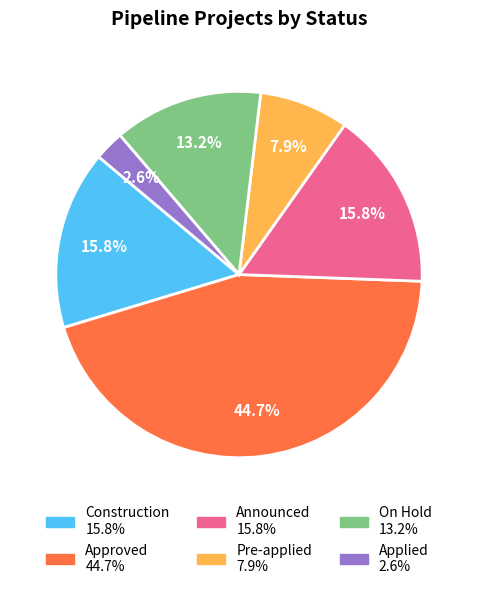

Is there a majority slice in this chart?

No